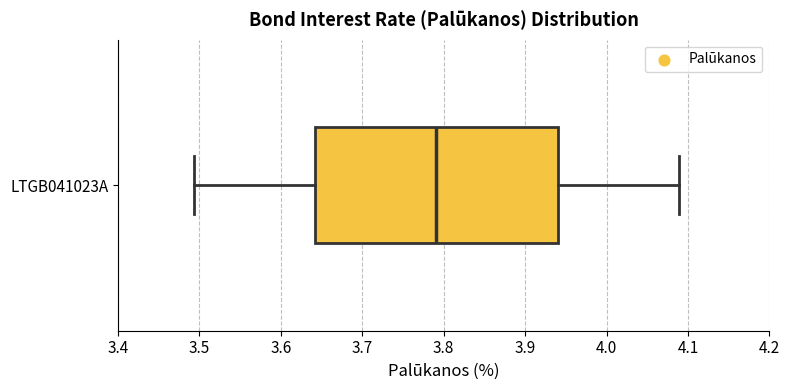

Transcribe this box plot: give where the median line is, the range the box spans, and where the two whiskers end, as read against the x-axis. The values are not printed on the chart, so give them approximately, as read against the axis.

median 3.79, box 3.64 to 3.94, whiskers 3.49 to 4.09